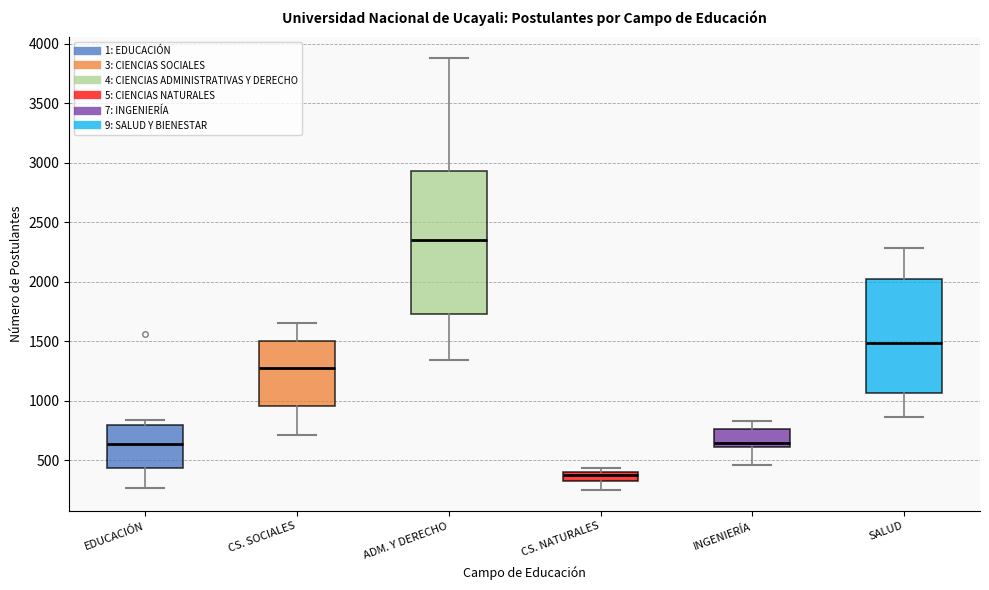

Reading left to right, read every box against the y-axis: the position of its median line, the range the box covers, and the ends of its whiskers. The values are not printed on the chart, so give them approximately, as read against the axis.

EDUCACIÓN: median 650, box 450 to 800, whiskers 250 to 850
CS. SOCIALES: median 1300, box 950 to 1500, whiskers 700 to 1650
ADM. Y DERECHO: median 2350, box 1750 to 2950, whiskers 1350 to 3900
CS. NATURALES: median 350, box 300 to 400, whiskers 250 to 450
INGENIERÍA: median 650, box 600 to 750, whiskers 450 to 850
SALUD: median 1500, box 1050 to 2050, whiskers 850 to 2300